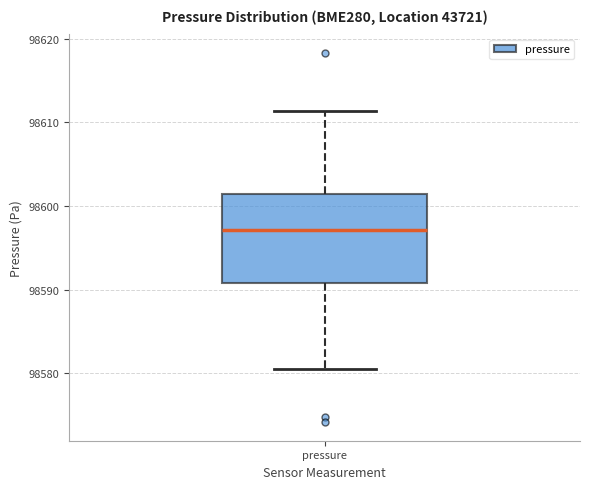

Read this box plot against the y-axis: the position of the median line, the range covered by the box, and the ends of both whiskers. The values are not printed on the chart, so give them approximately, as read against the axis.

median 98597, box 98591 to 98601, whiskers 98581 to 98611